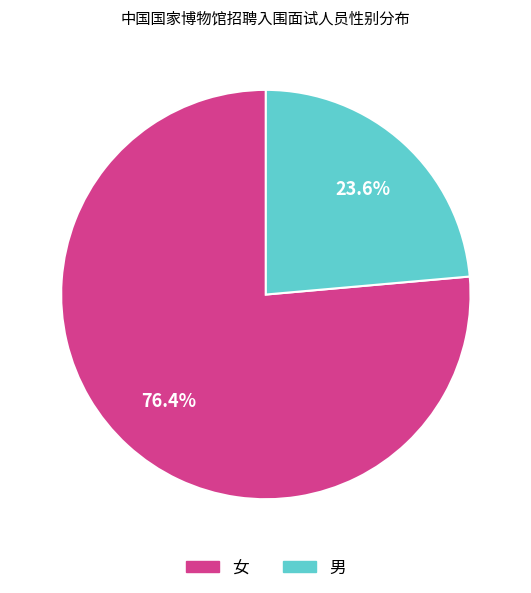

Does 女 represent more than half of the total?

Yes